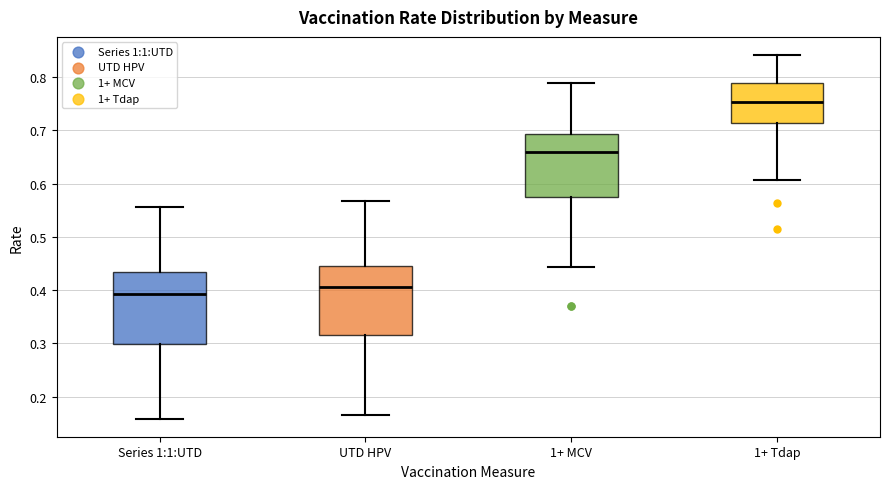

Reading left to right, read every box against the y-axis: the position of its median line, the range the box covers, and the ends of its whiskers. The values are not printed on the chart, so give them approximately, as read against the axis.

Series 1:1:UTD: median 0.39, box 0.30 to 0.43, whiskers 0.16 to 0.56
UTD HPV: median 0.41, box 0.32 to 0.45, whiskers 0.17 to 0.57
1+ MCV: median 0.66, box 0.57 to 0.69, whiskers 0.44 to 0.79
1+ Tdap: median 0.75, box 0.71 to 0.79, whiskers 0.61 to 0.84